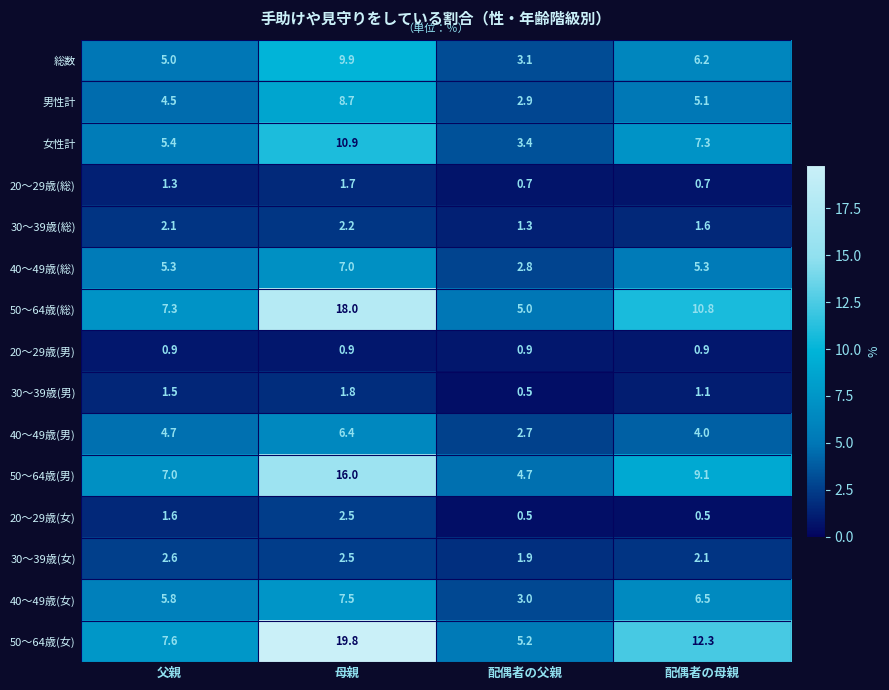

Which series has the widest spread of values?

50～64歳(女)